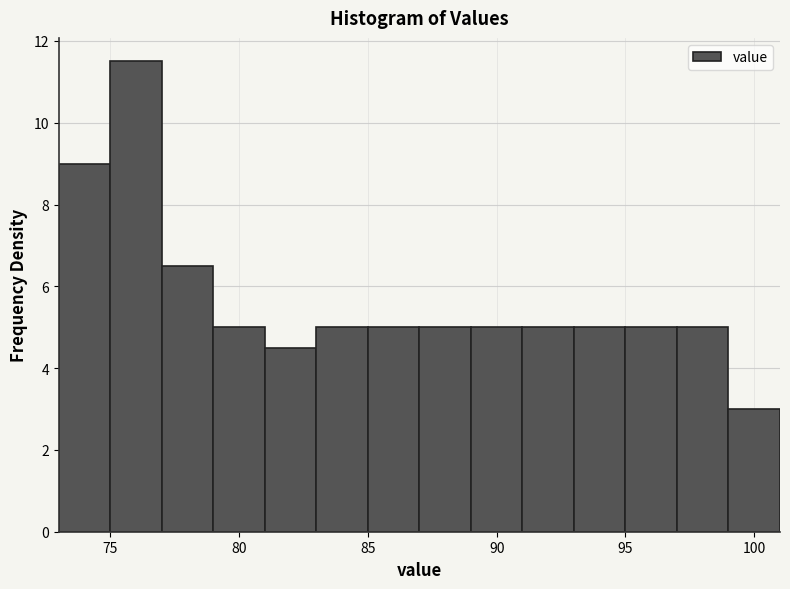

Reading left to right, list every bar in this chart as the range it spans on the x-axis followed by its height. The values are not printed on the chart, so give them approximately, as read against the axis.

73 to 75: 9.0
75 to 77: 11.6
77 to 79: 6.6
79 to 81: 5.0
81 to 83: 4.6
83 to 85: 5.0
85 to 87: 5.0
87 to 89: 5.0
89 to 91: 5.0
91 to 93: 5.0
93 to 95: 5.0
95 to 97: 5.0
97 to 99: 5.0
99 to 101: 3.0